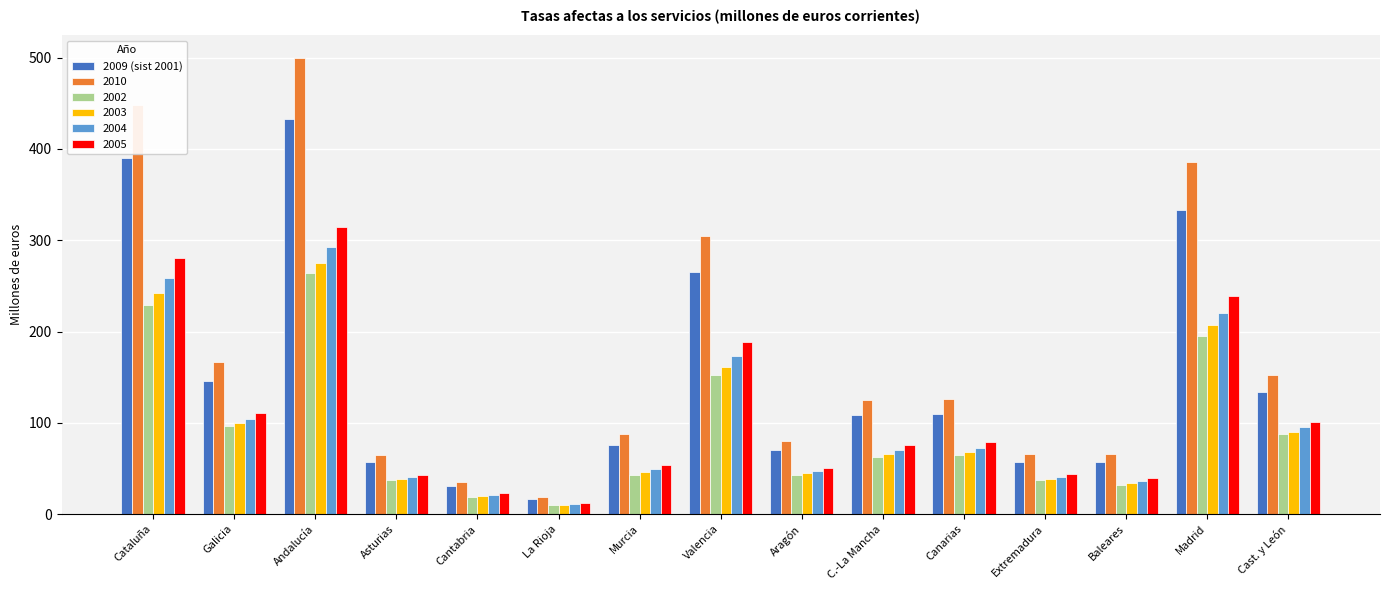

Which label corresponds to the largest value in the chart?

Andalucía